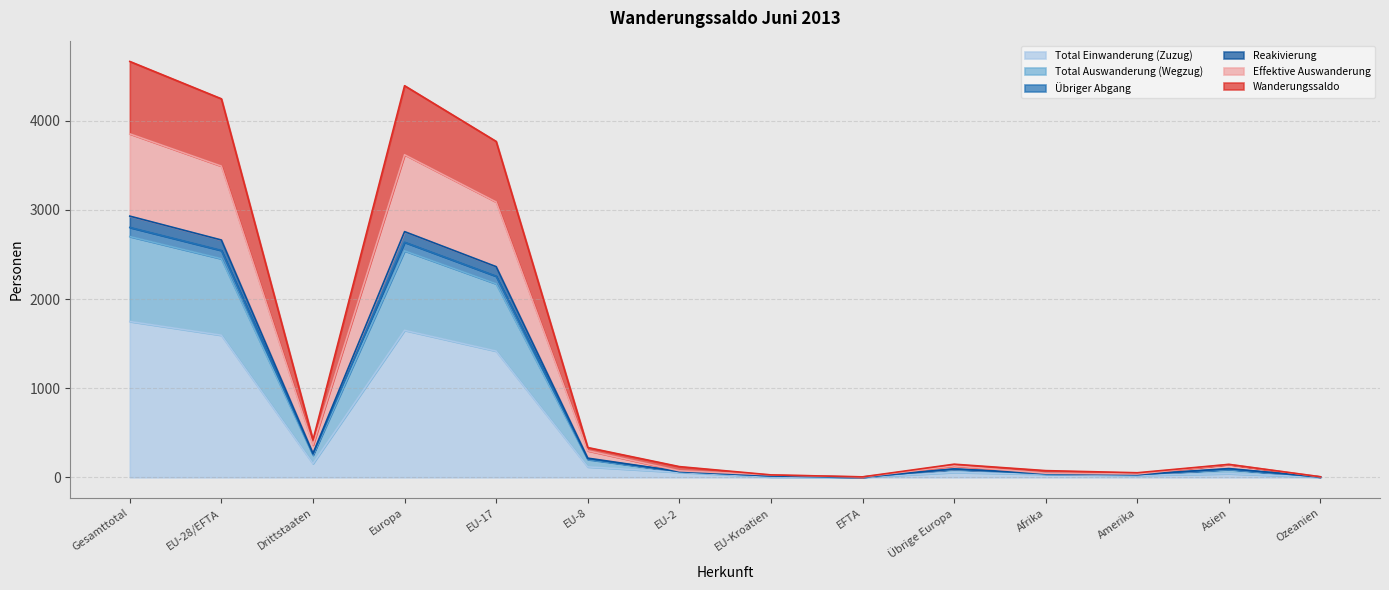

What is the maximum value for Total Einwanderung (Zuzug)?

1748